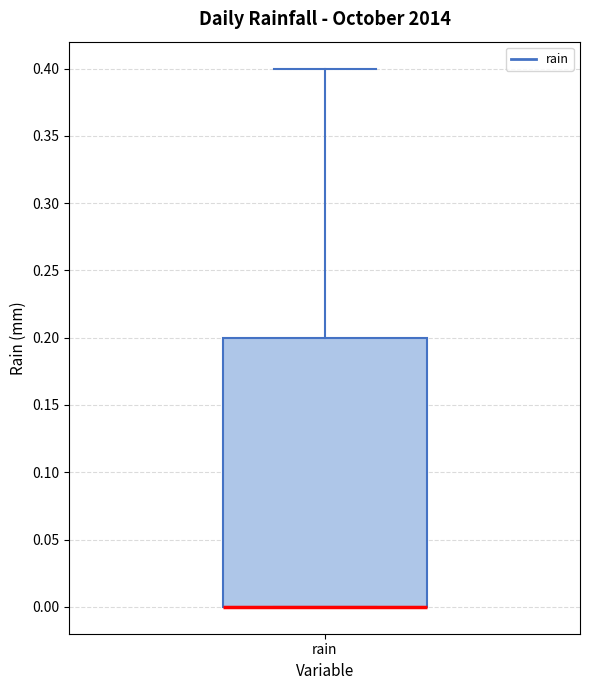

Read this box plot against the y-axis: the position of the median line, the range covered by the box, and the ends of both whiskers. The values are not printed on the chart, so give them approximately, as read against the axis.

median 0.0 (drawn on the box's lower edge), box 0.0 to 0.2, whiskers 0.0 to 0.4